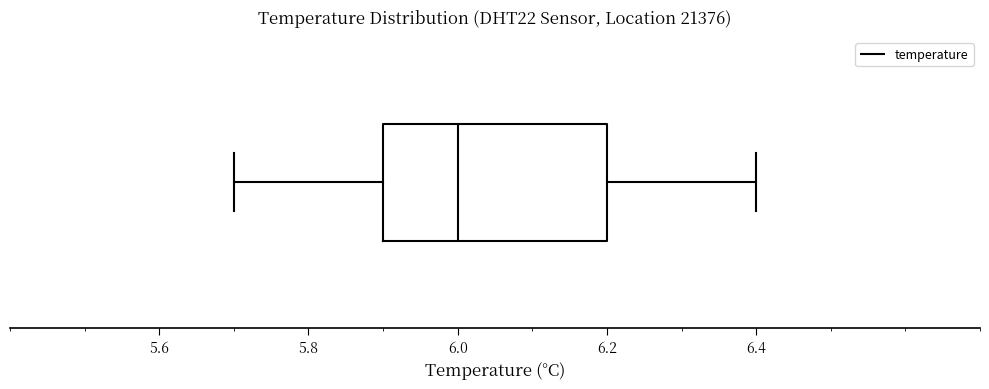

Read this box plot against the x-axis: the position of the median line, the range covered by the box, and the ends of both whiskers. The values are not printed on the chart, so give them approximately, as read against the axis.

median 6.0, box 5.9 to 6.2, whiskers 5.7 to 6.4